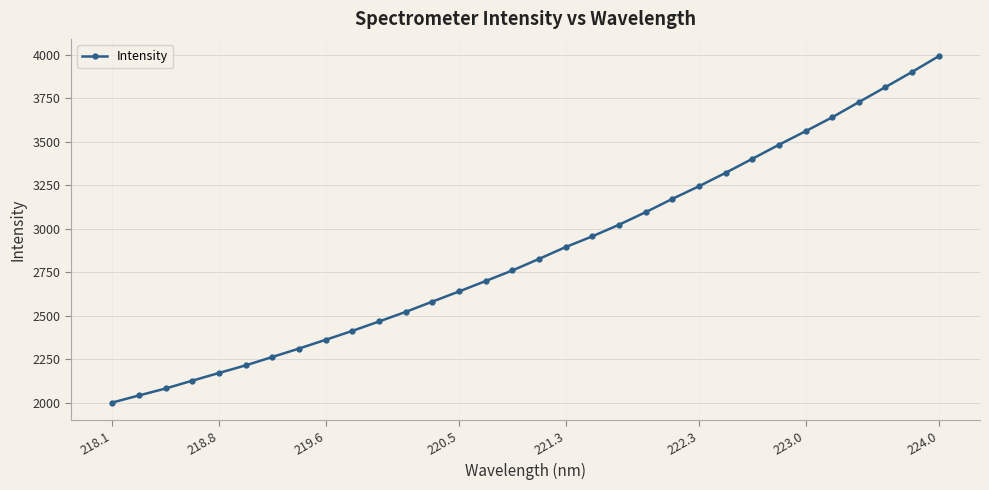

What is the sum of all values?

91711.0